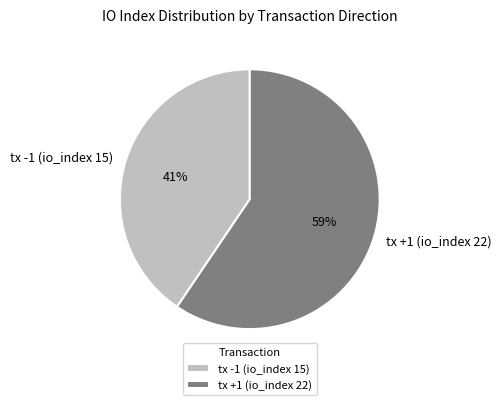

What is the largest slice in the pie chart?

tx +1 (io_index 22)